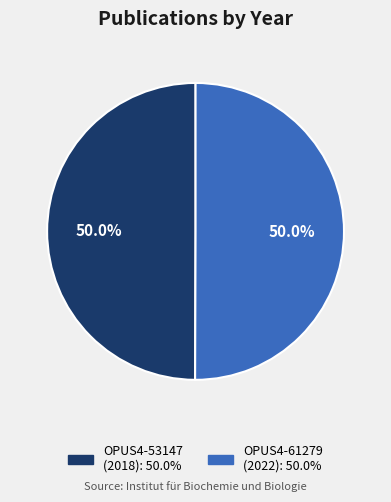

Do OPUS4-53147 and OPUS4-61279 together represent more than half of the pie?

Yes